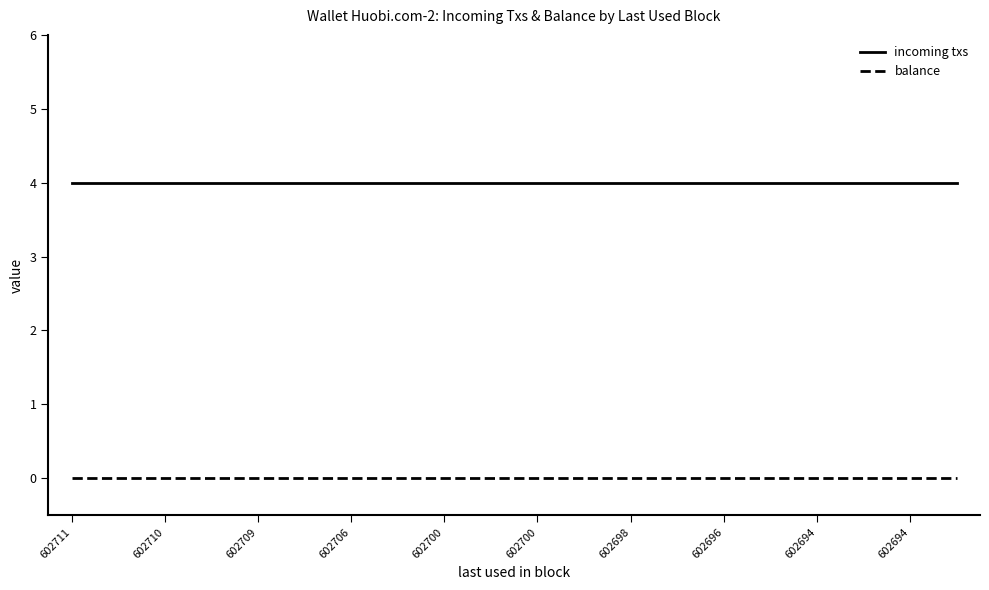

Rank the series by their maximum value, from highest to lowest.

incoming txs, balance